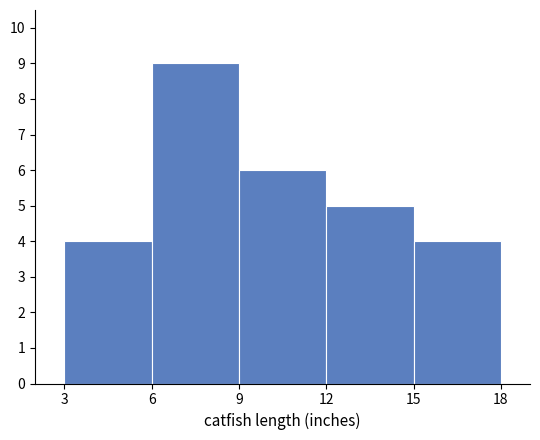

Over which range of the x-axis is the bar tallest?

6 to 9